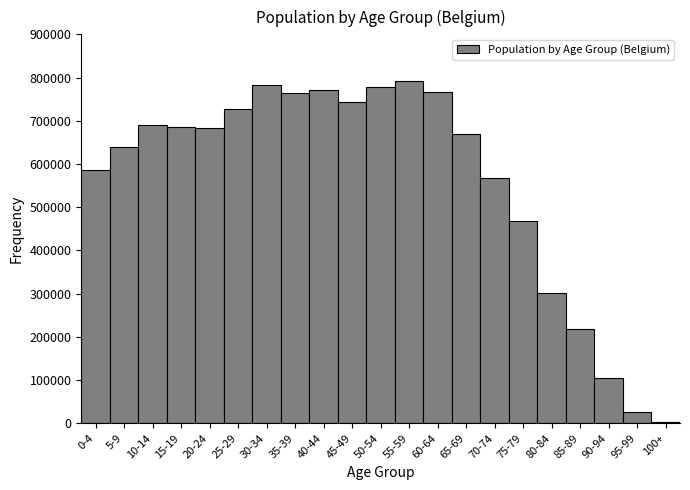

Approximately how many times larger is the value at 15-19 compared to 40-44?

0.9